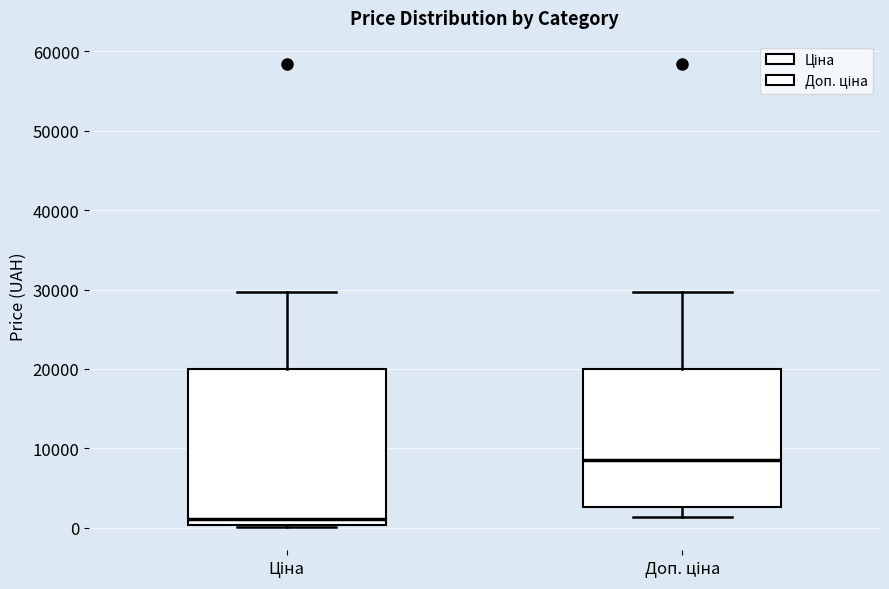

Which box is the tallest, from its lower edge to its upper edge?

Ціна